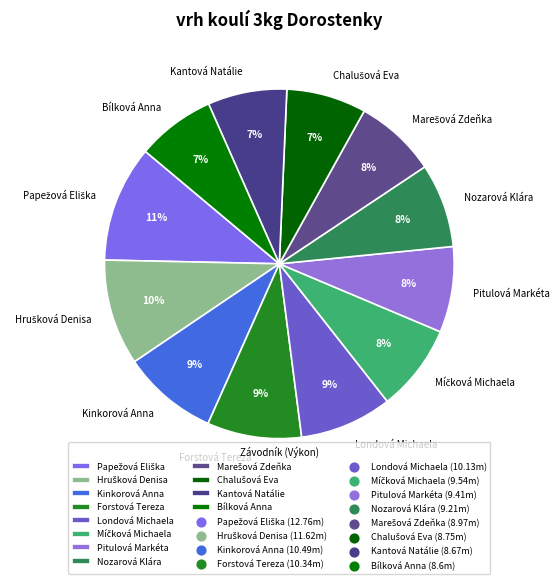

How many segments does this pie chart have?

12